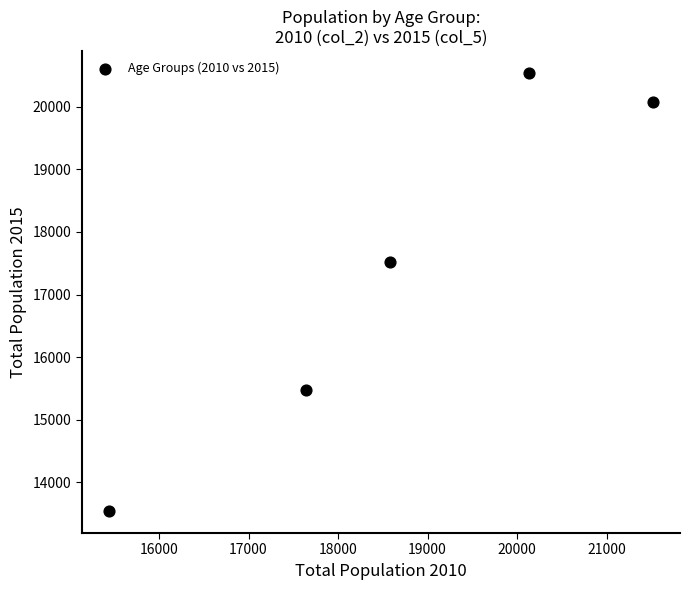

What Y value in the scatter plot is closest to 17040?

17520